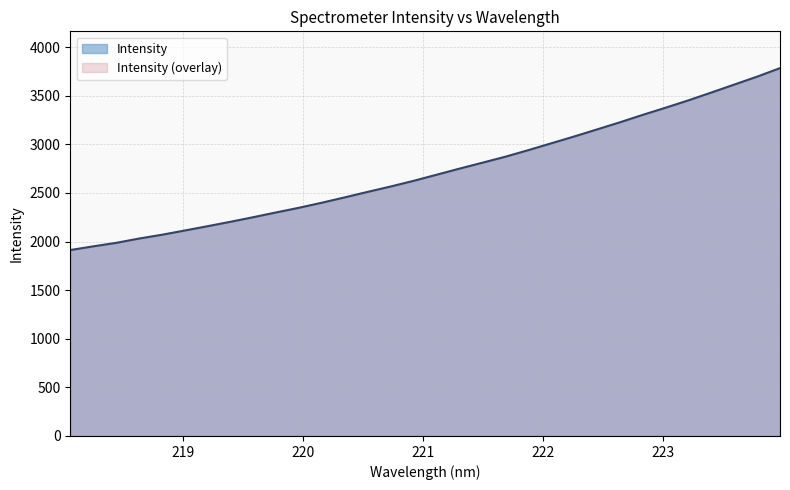

What position from the right is 223.0264?

6